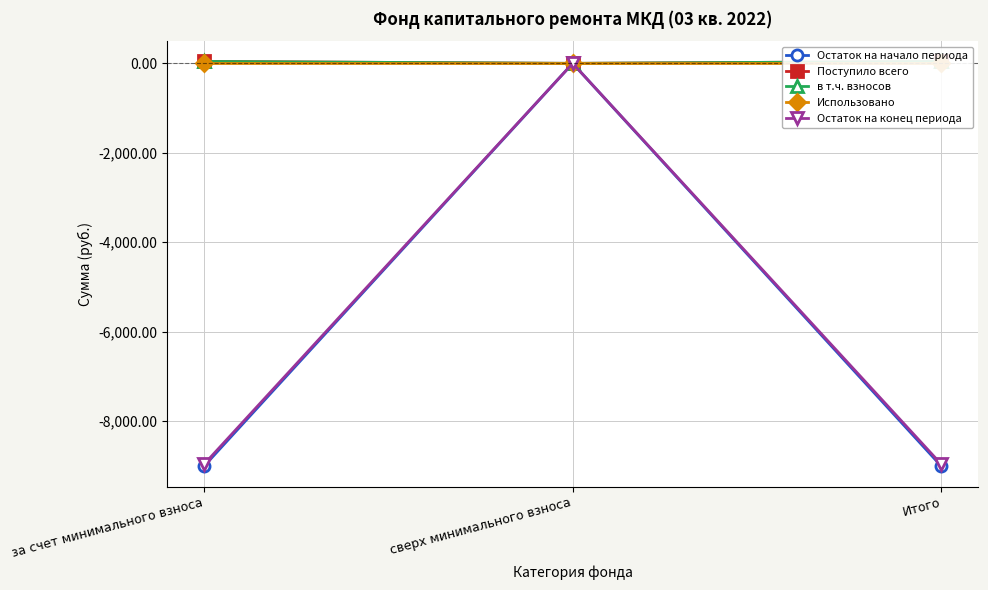

The value of в т.ч. взносов at Итого is 42.6. True or false?

True